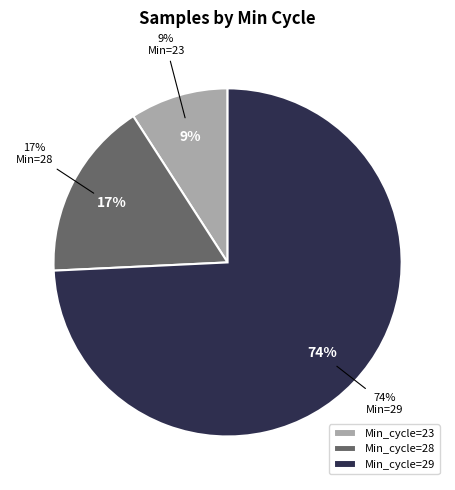

Does 28 account for over 50% of the chart?

No